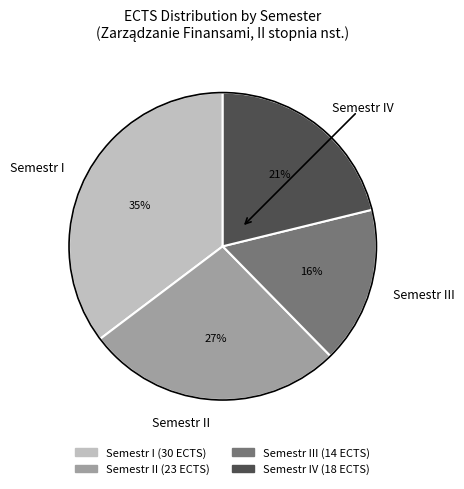

To the nearest percent, what portion does Semestr IV represent?

21%